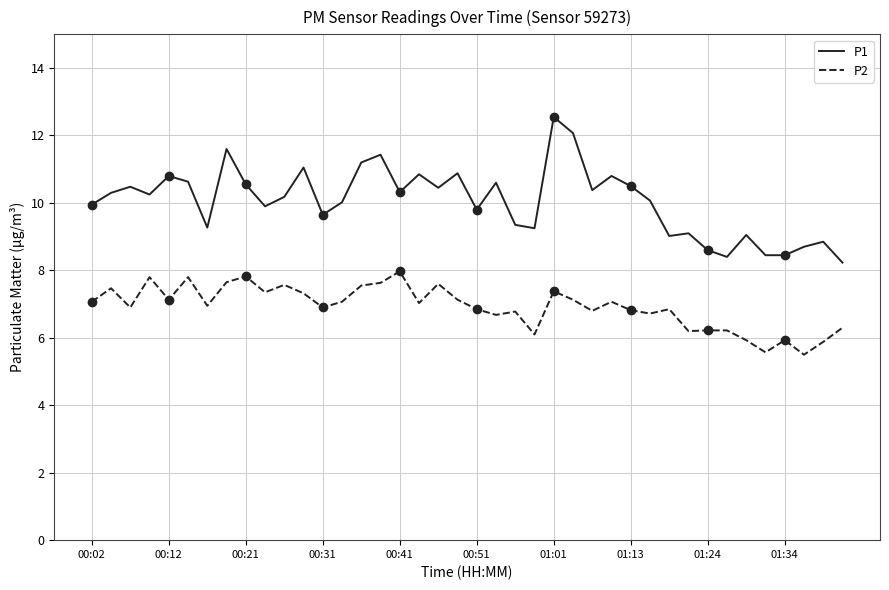

True or false: P1 and P2 cross at least once.

False